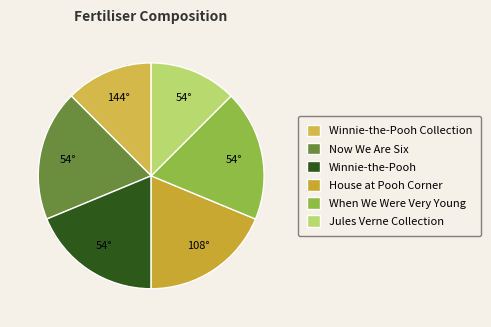

What percentage is the Winnie-the-Pooh slice, to the nearest percent?

19%